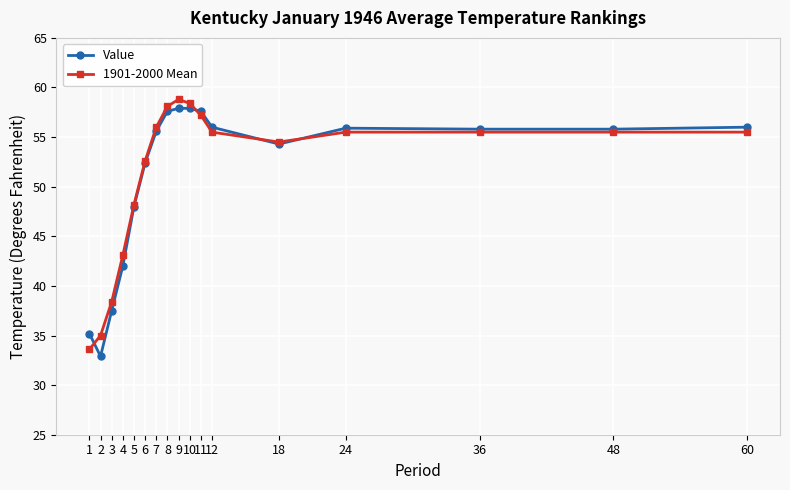

What is the value of the Value point at the 16th from the left?

55.8